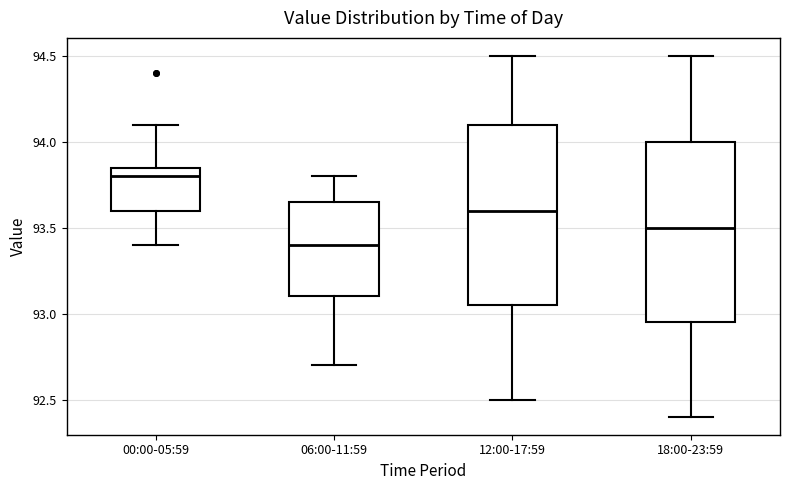

Which box has the lowest median line?

06:00-11:59